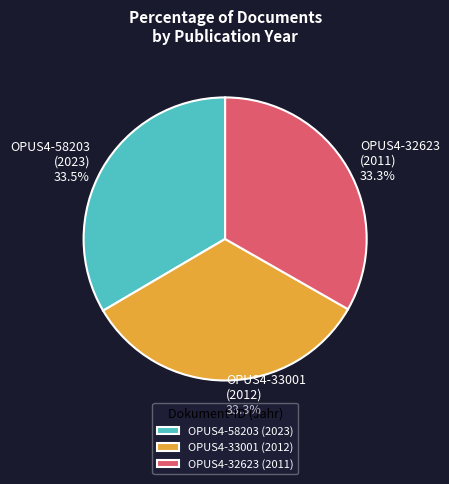

Approximately how many times larger is the value at OPUS4-32623 compared to OPUS4-58203?

1.0